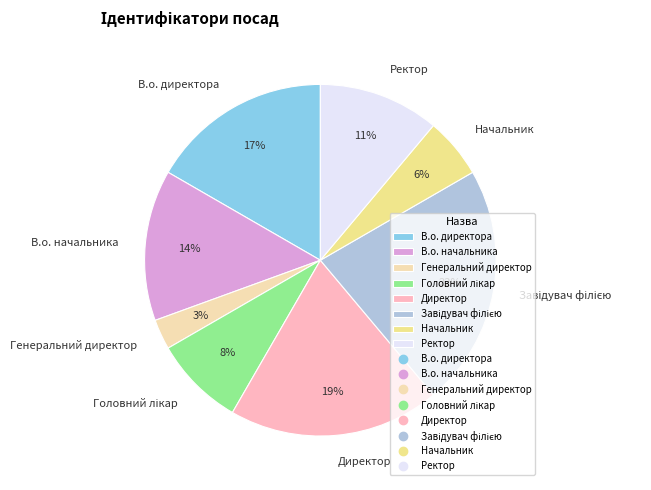

Approximately how many times larger is the value at Начальник compared to Директор?

0.3